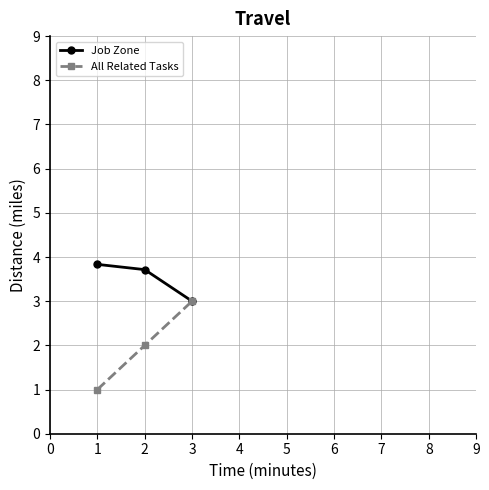

Is this an area chart (filled region under the line)?

No